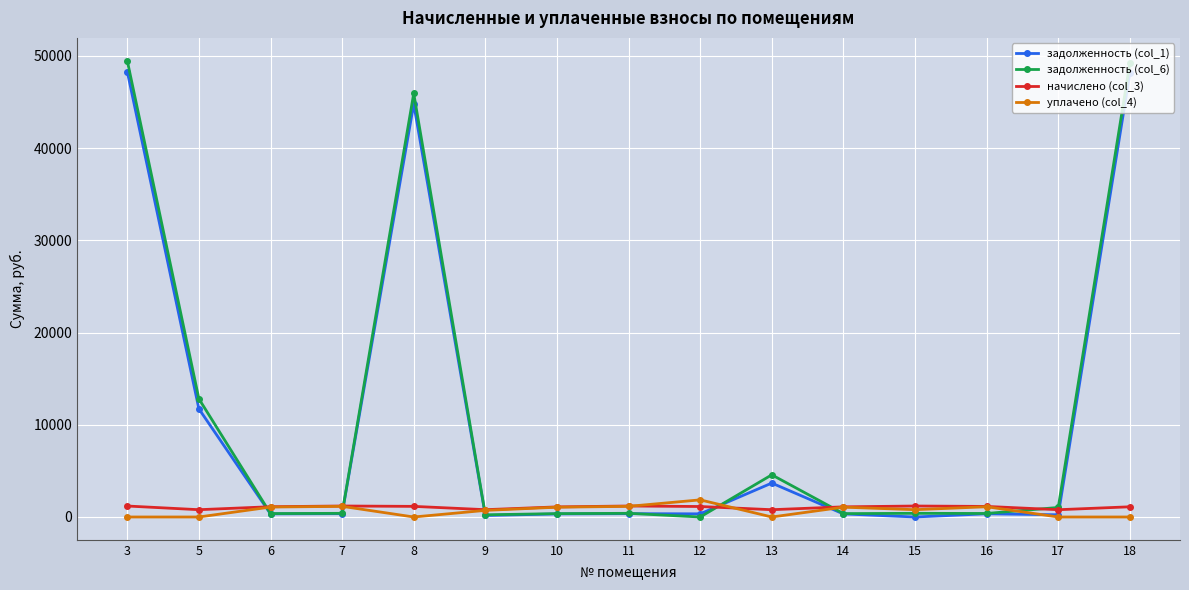

What is the greatest value displayed?

49478.9